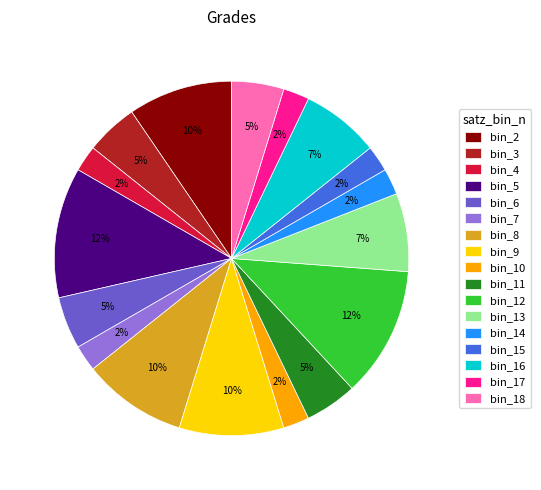

How many slices are in this pie chart?

17